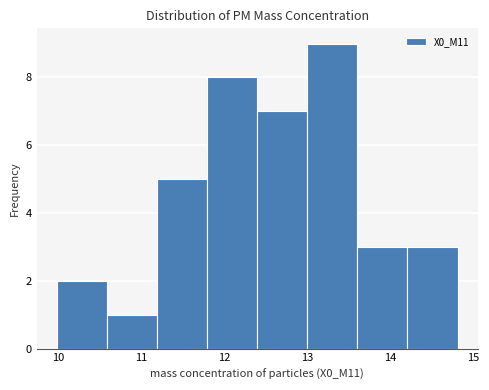

What is the height of the bar covering 12.4 to 13.0 on the x-axis? Neither the bar edges nor the heights are printed on the chart, so give them approximately, as read against the axes.

7